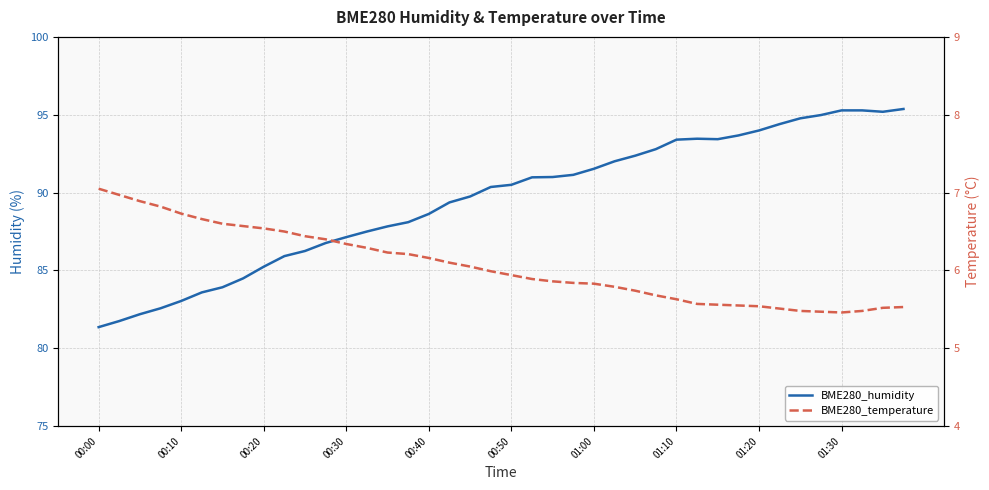

Is it true that BME280_humidity equals 57.6 at 11?

False